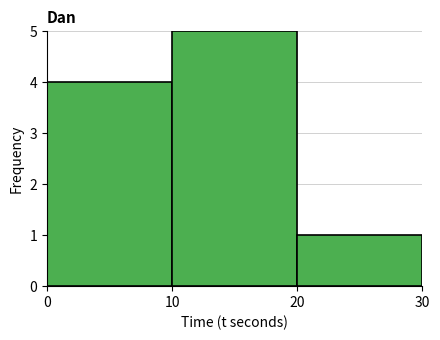

Over which range of the x-axis is the bar tallest?

10 to 20